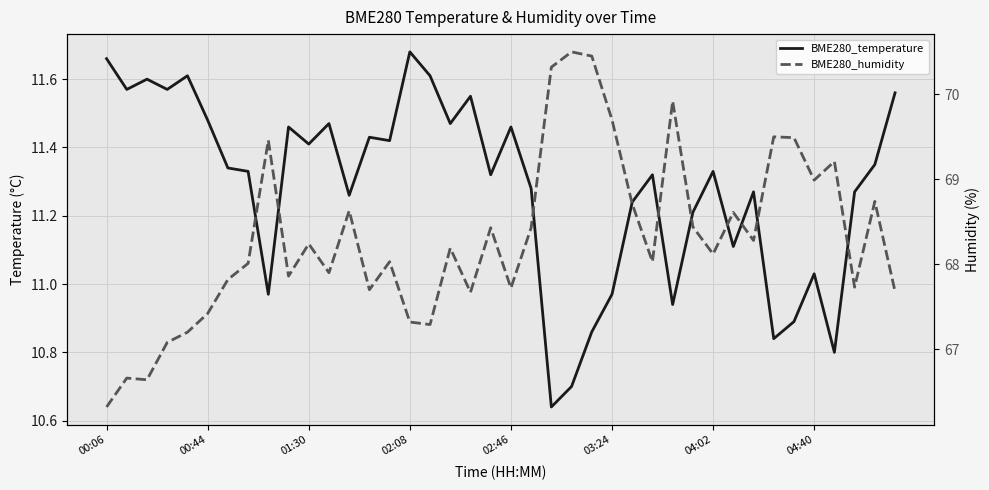

True or false: BME280_temperature and BME280_humidity intersect in this chart.

False